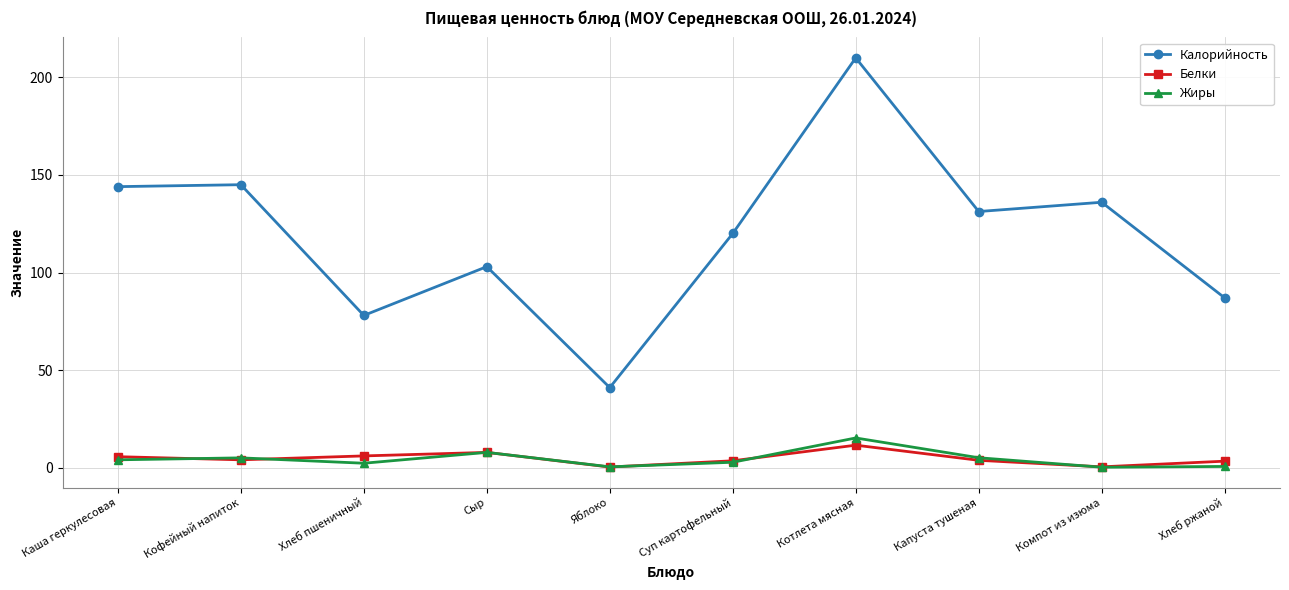

What is the total value across all series at Яблоко?

41.7